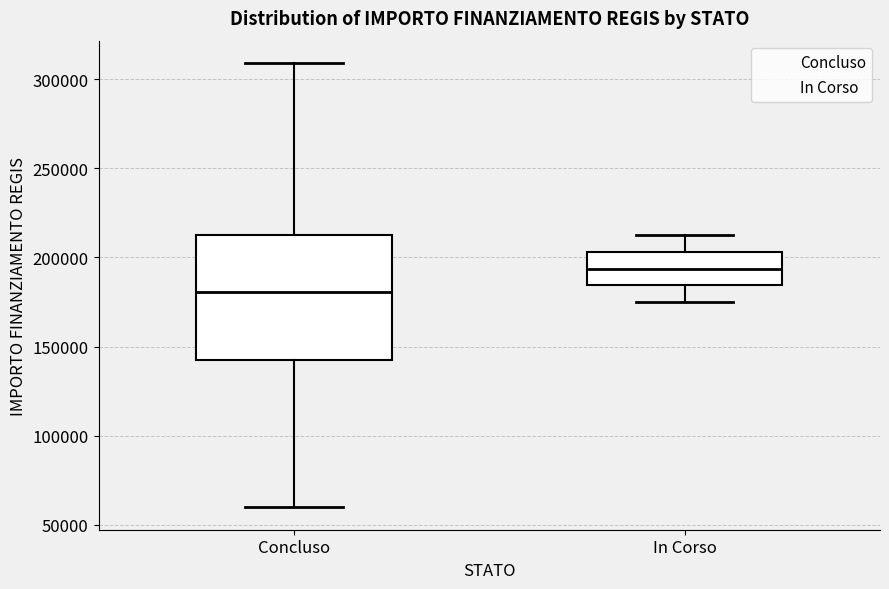

Reading left to right, transcribe this box plot: for each box, give where its median line is, the range the box spans, and where its two whiskers end, as read against the y-axis. The values are not printed on the chart, so give them approximately, as read against the axis.

Concluso: median 180000, box 145000 to 210000, whiskers 60000 to 310000
In Corso: median 195000, box 185000 to 205000, whiskers 175000 to 210000